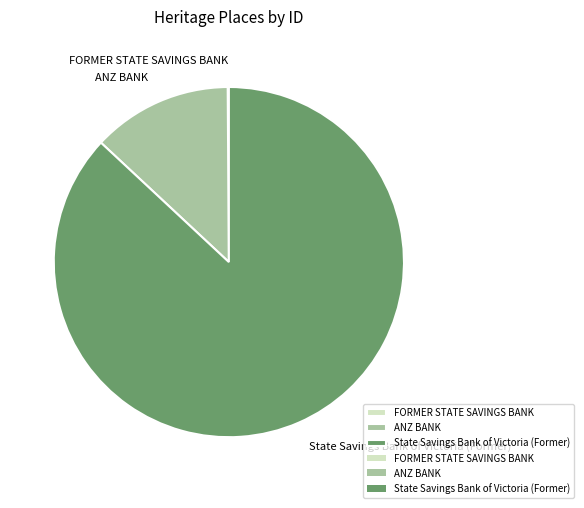

Is it true that State Savings Bank of Victoria (Former) is 78% of the pie?

False